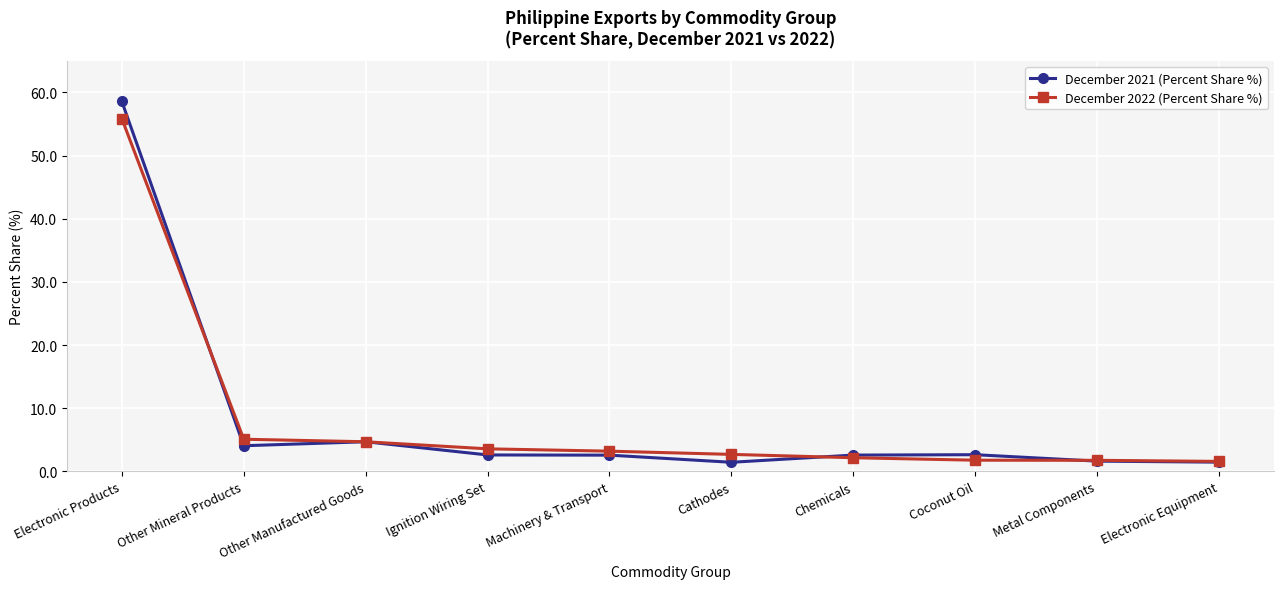

Which series changed the most between Other Mineral Products and Electronic Equipment?

December 2022 (Percent Share %)